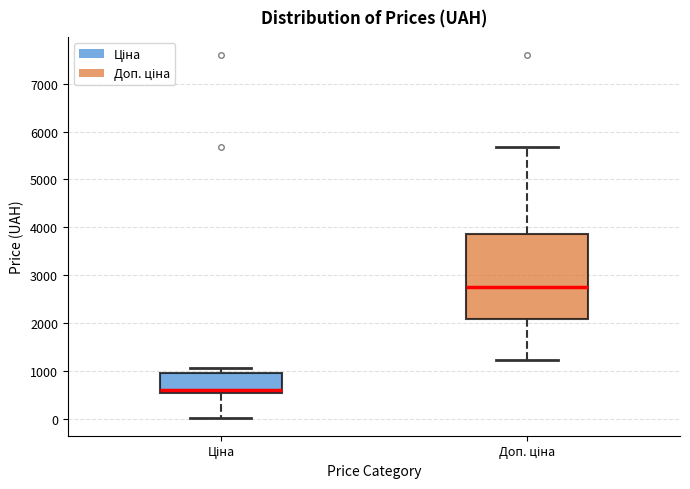

Reading left to right, transcribe this box plot: for each box, give where its median line is, the range the box spans, and where its two whiskers end, as read against the y-axis. The values are not printed on the chart, so give them approximately, as read against the axis.

Ціна: median 600, box 500 to 1000, whiskers 0 to 1100
Доп. ціна: median 2700, box 2100 to 3900, whiskers 1200 to 5700